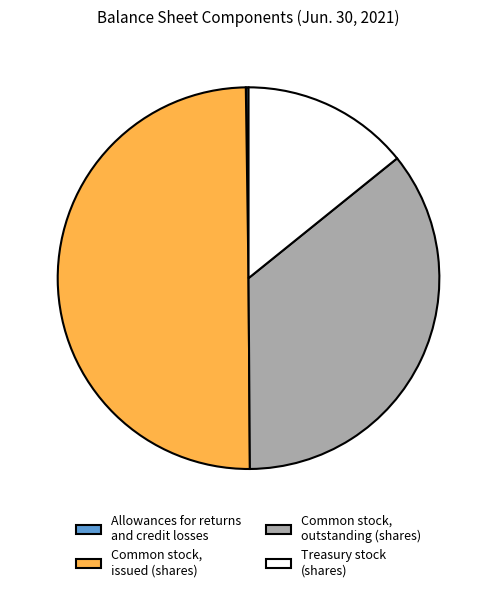

Which slice is the largest?

Common stock, issued (shares)